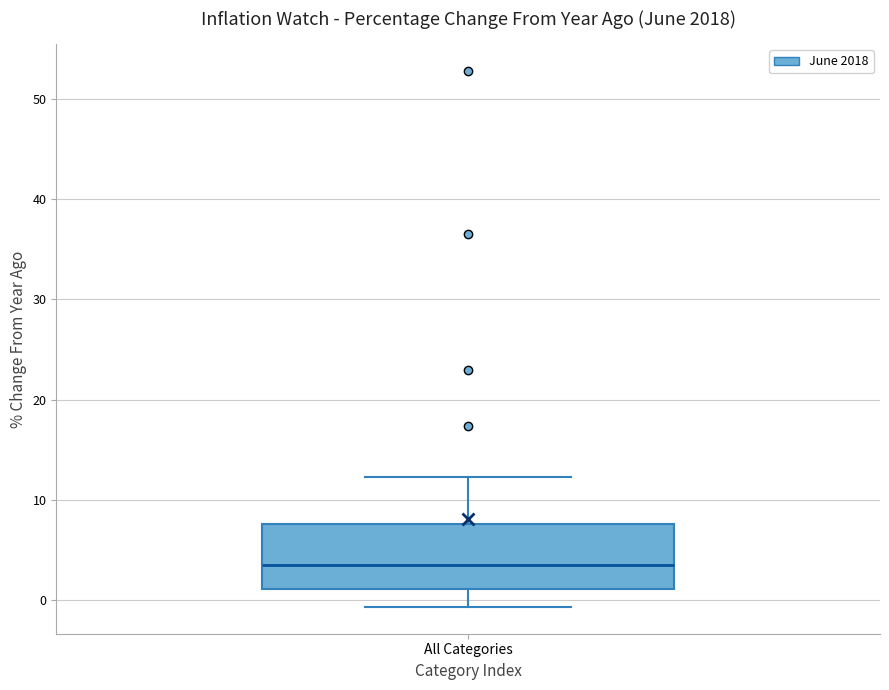

Read this box plot against the y-axis: the position of the median line, the range covered by the box, and the ends of both whiskers. The values are not printed on the chart, so give them approximately, as read against the axis.

median 4, box 1 to 8, whiskers -1 to 12